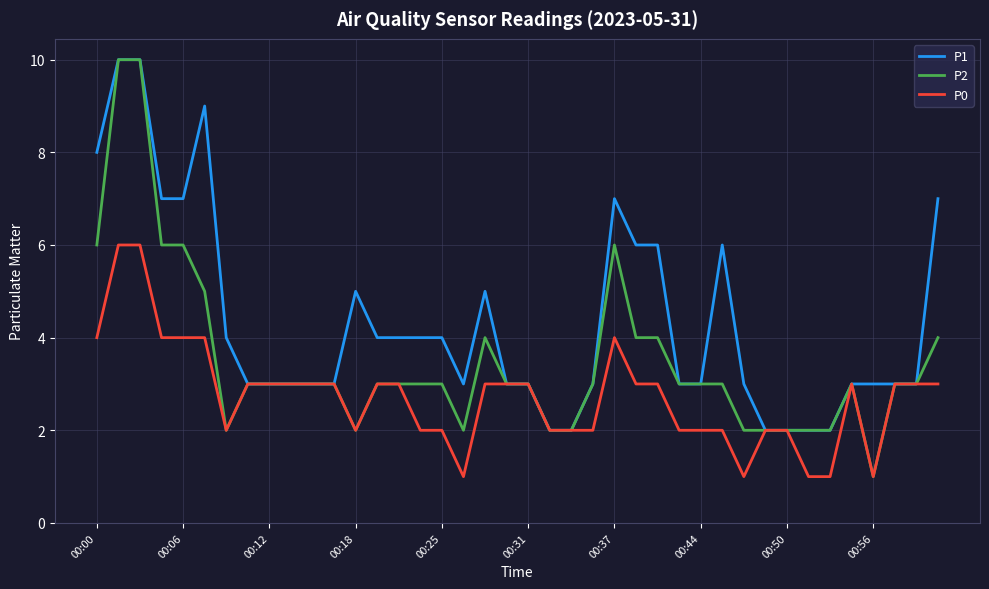

Which series has the largest total across all categories?

P1